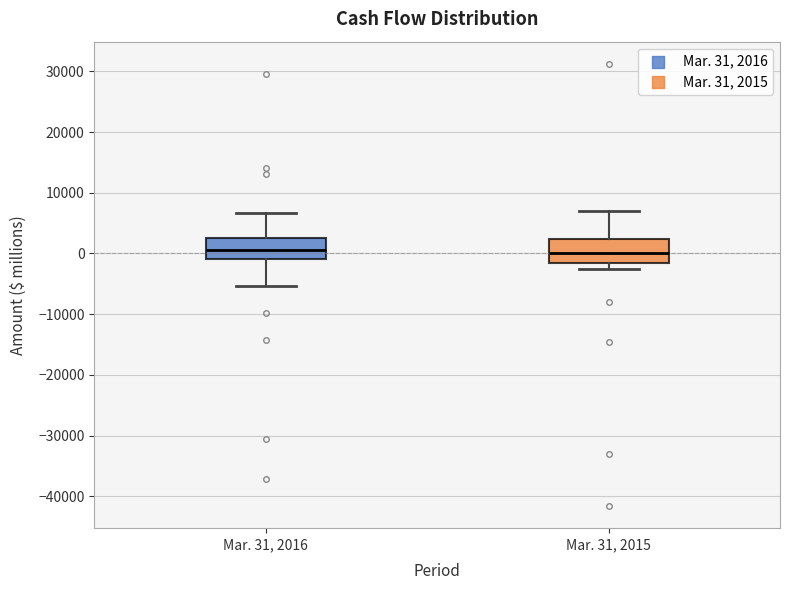

Reading left to right, transcribe this box plot: for each box, give where its median line is, the range the box spans, and where its two whiskers end, as read against the y-axis. The values are not printed on the chart, so give them approximately, as read against the axis.

Mar. 31, 2016: median 1000, box -1000 to 3000, whiskers -5000 to 7000
Mar. 31, 2015: median 0, box -2000 to 2000, whiskers -3000 to 7000